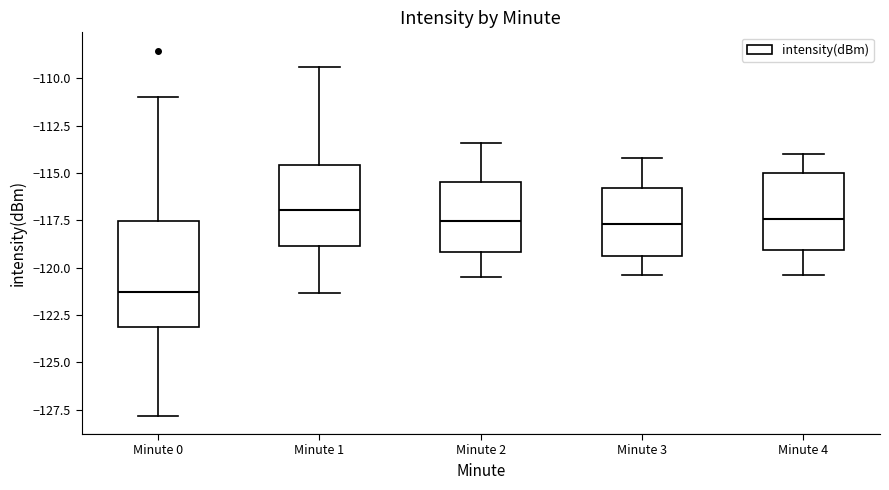

Reading left to right, read every box against the y-axis: the position of its median line, the range the box covers, and the ends of its whiskers. The values are not printed on the chart, so give them approximately, as read against the axis.

Minute 0: median -121.5, box -123.0 to -117.5, whiskers -128.0 to -111.0
Minute 1: median -117.0, box -119.0 to -114.5, whiskers -121.5 to -109.5
Minute 2: median -117.5, box -119.0 to -115.5, whiskers -120.5 to -113.5
Minute 3: median -117.5, box -119.5 to -116.0, whiskers -120.5 to -114.0
Minute 4: median -117.5, box -119.0 to -115.0, whiskers -120.5 to -114.0